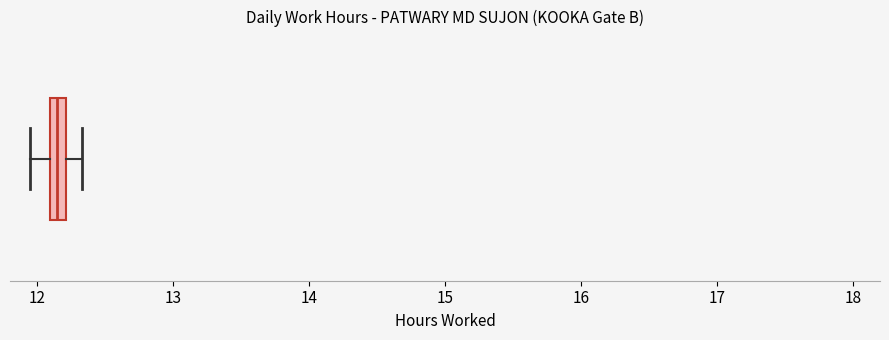

Where does the right whisker of the box end on the x-axis? The values are not printed on the chart, so give them approximately, as read against the axis.

12.3